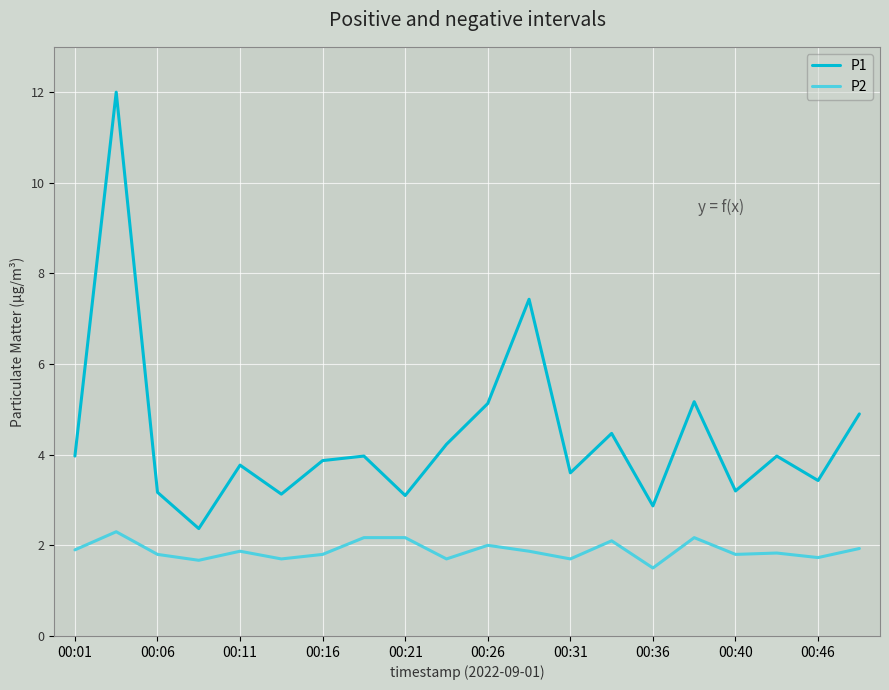

True or false: P1 and P2 intersect in this chart.

False